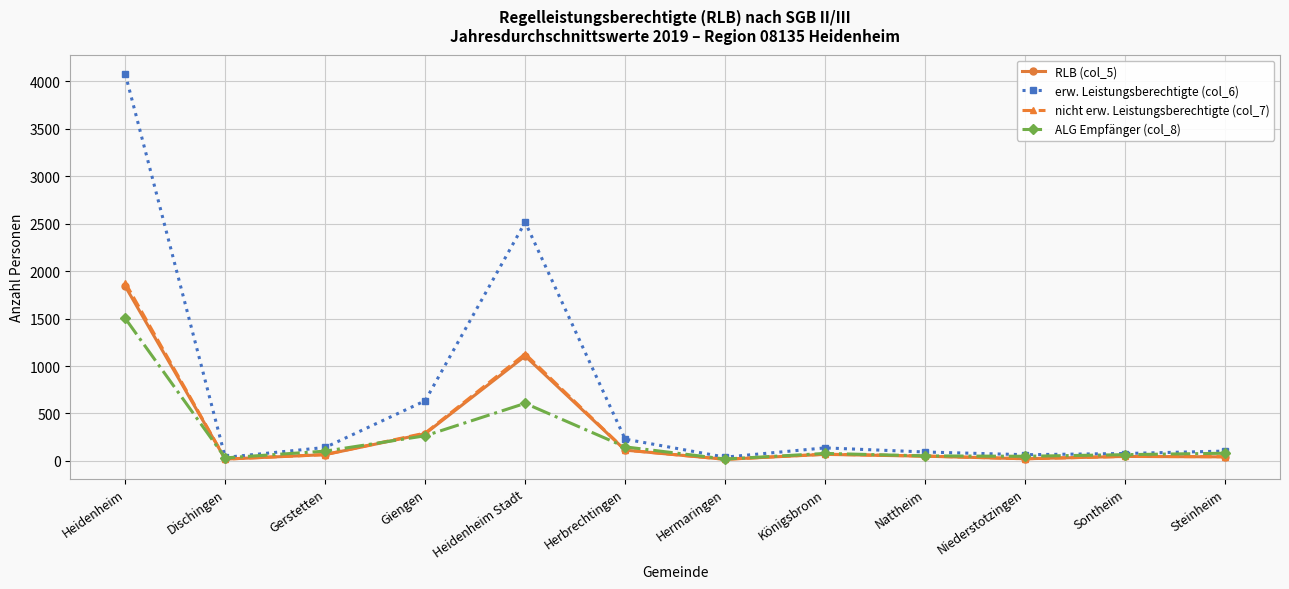

What is the difference between the maximum and minimum values in the erw. Leistungsberechtigte (col_6) series?

4041.4